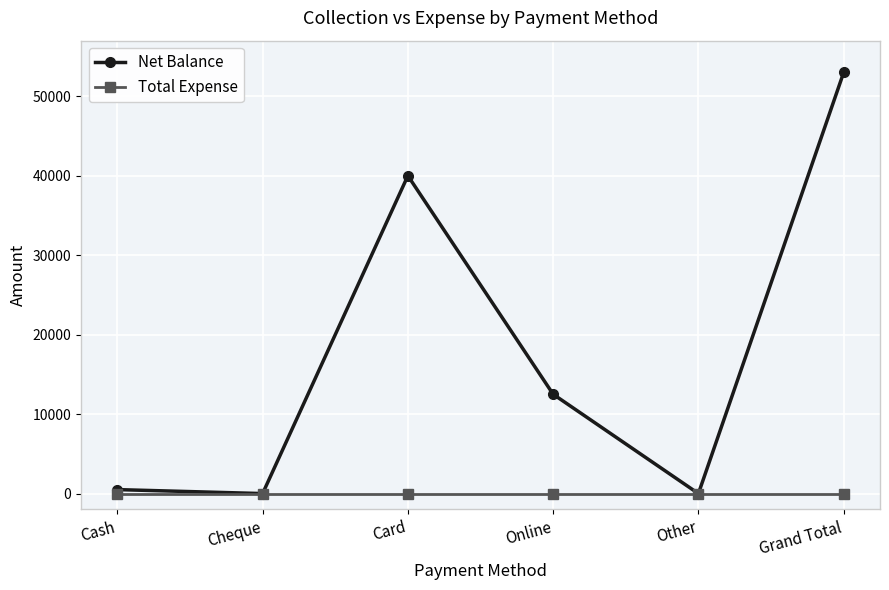

What is the label of the 6th point from the left?

Grand Total